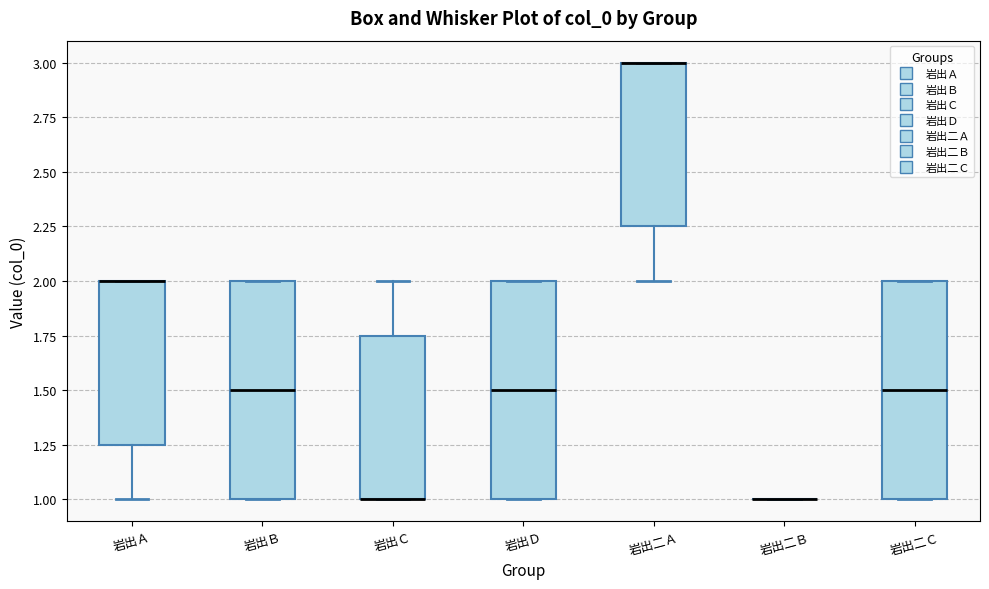

Reading left to right, transcribe this box plot: for each box, give where its median line is, the range the box spans, and where its two whiskers end, as read against the y-axis. The values are not printed on the chart, so give them approximately, as read against the axis.

岩出Ａ: median 2.00 (drawn on the box's upper edge), box 1.25 to 2.00, whiskers 1.00 to 2.00
岩出Ｂ: median 1.50, box 1.00 to 2.00, whiskers 1.00 to 2.00
岩出Ｃ: median 1.00 (drawn on the box's lower edge), box 1.00 to 1.75, whiskers 1.00 to 2.00
岩出Ｄ: median 1.50, box 1.00 to 2.00, whiskers 1.00 to 2.00
岩出二Ａ: median 3.00 (drawn on the box's upper edge), box 2.25 to 3.00, whiskers 2.00 to 3.00
岩出二Ｂ: box collapsed to a line at 1.00, whiskers 1.00 to 1.00
岩出二Ｃ: median 1.50, box 1.00 to 2.00, whiskers 1.00 to 2.00